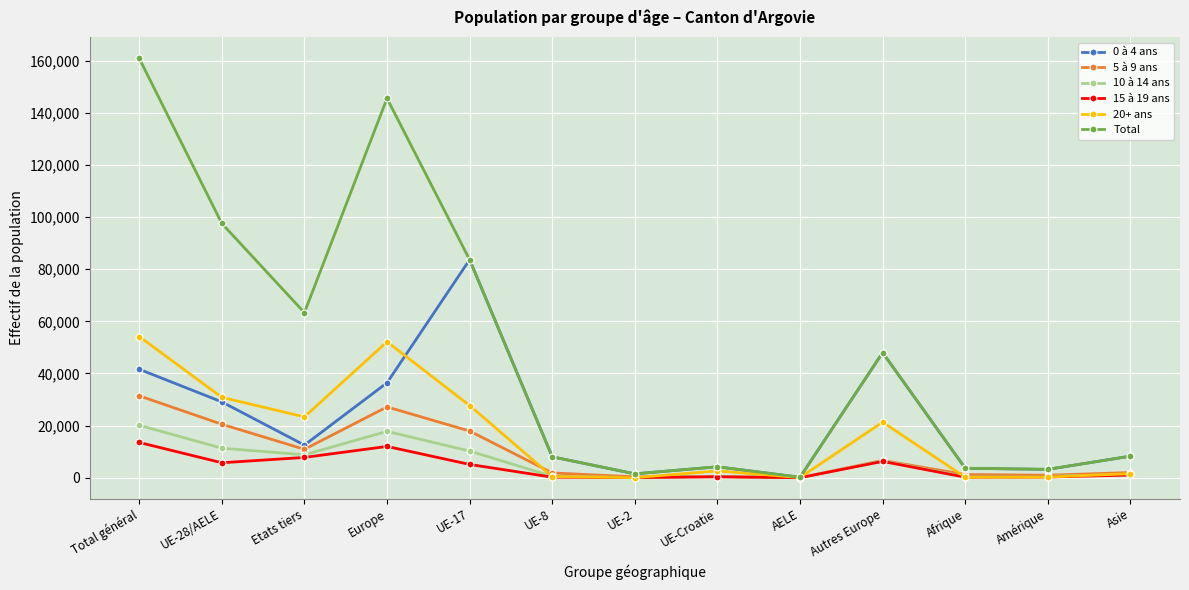

What is the sum of all 5 à 9 ans values?

121374